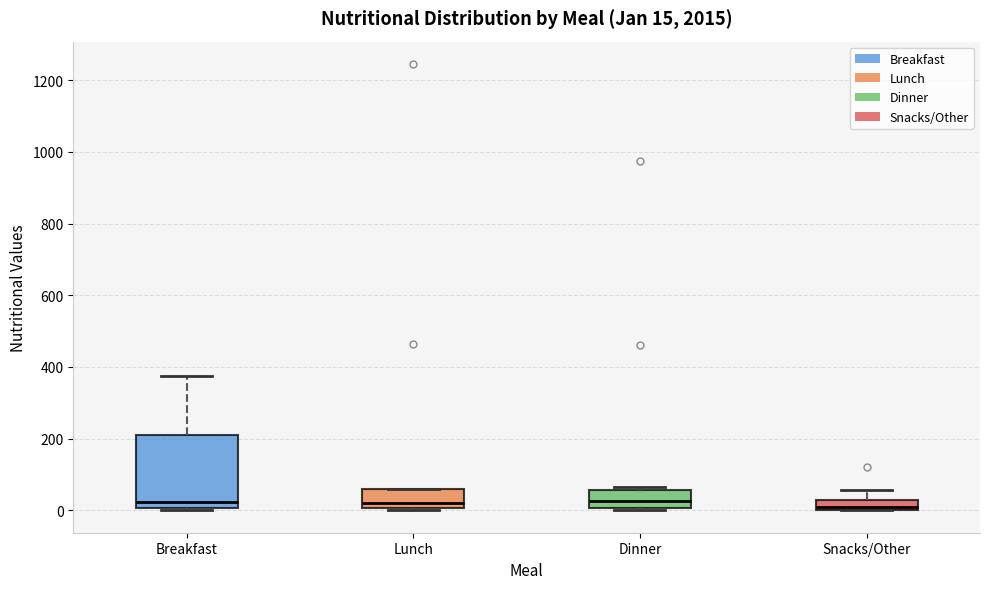

Which box is the tallest, from its lower edge to its upper edge?

Breakfast